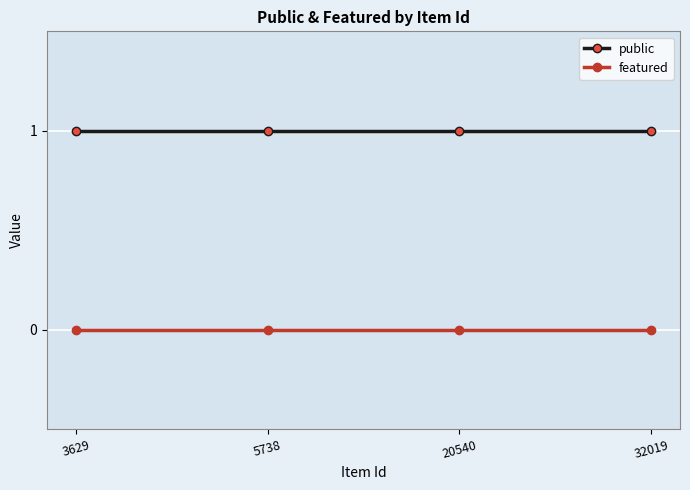

At how many categories does at least one series exceed 0?

4